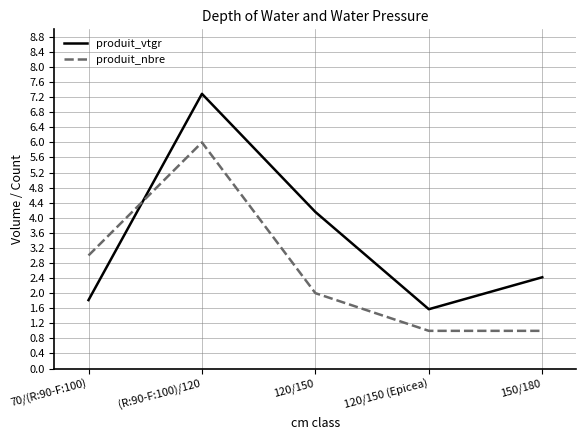

How many intersections are there between produit_vtgr and produit_nbre?

1